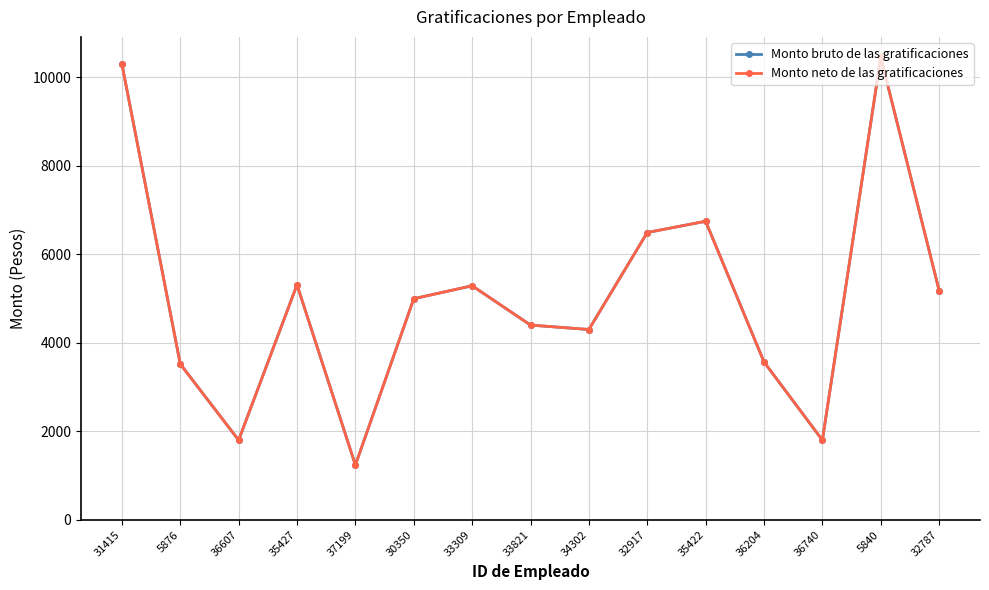

Is the value of Monto bruto de las gratificaciones at 35427 greater than the value of Monto neto de las gratificaciones at 36740?

Yes